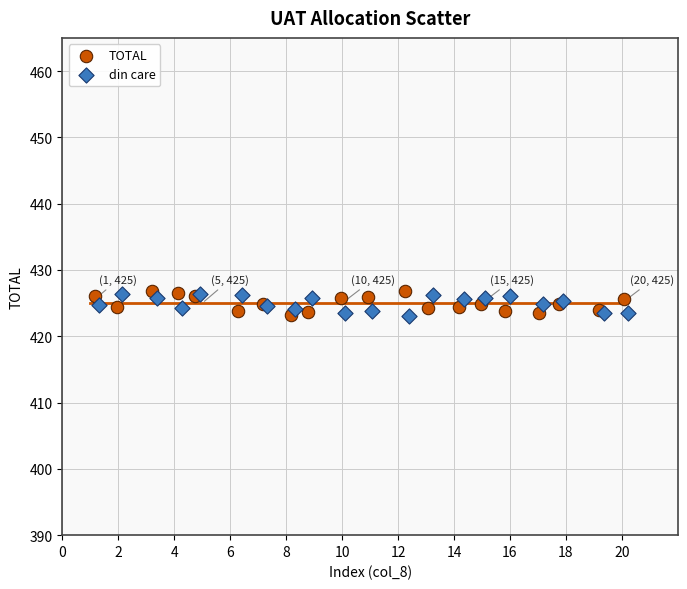

What are all the series names shown in the legend?

TOTAL, din care